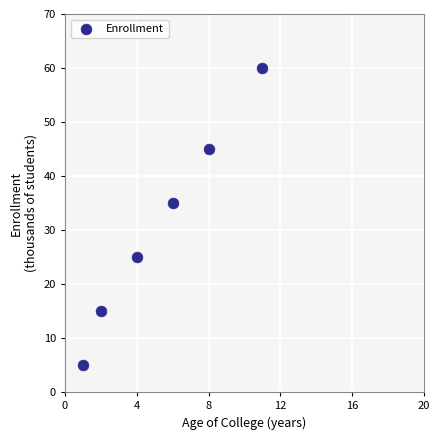

What Y value in the scatter plot is closest to 32?

35